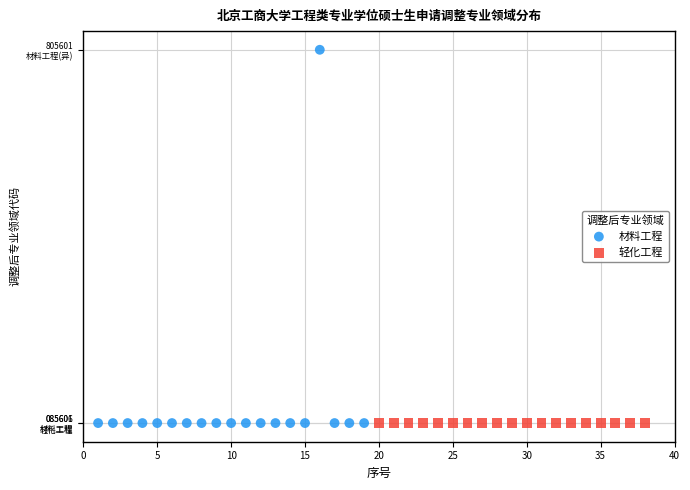

What are all the series names shown in the legend?

材料工程, 轻化工程